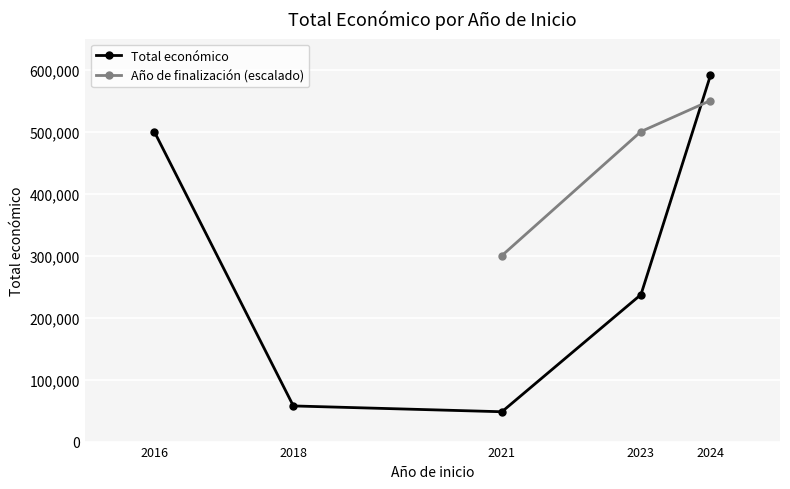

What is the lowest value of the Total económico series?

48118